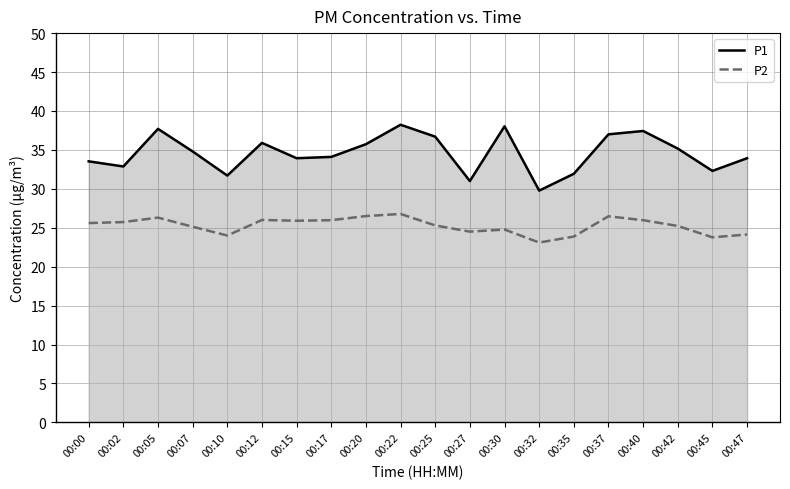

What is the sum of the P1 values at 00:17 and 00:47?

68.0